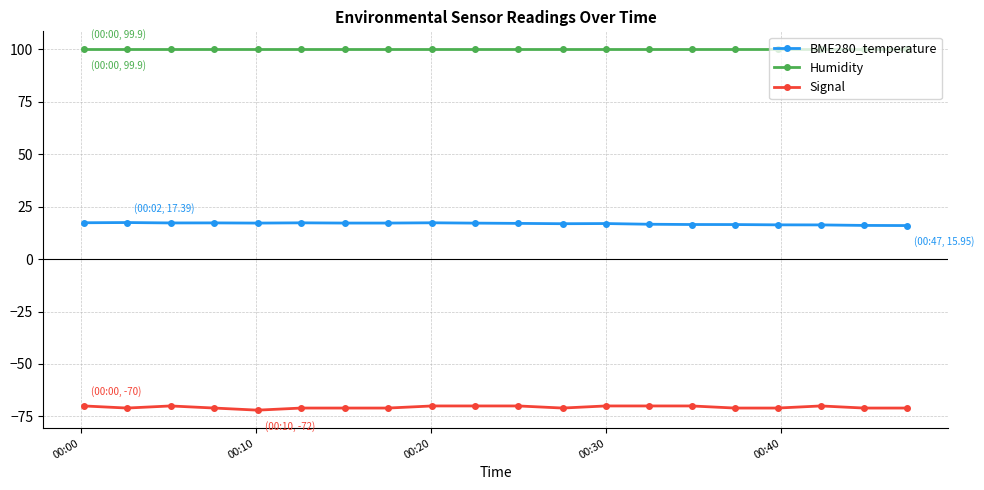

What is the sum of all Humidity values?

1998.0